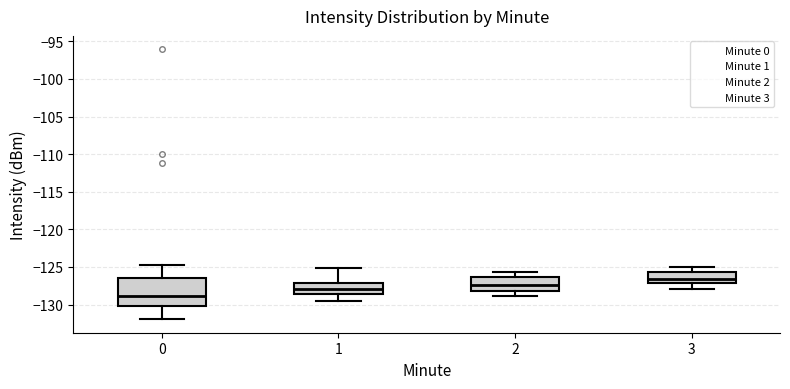

Reading left to right, transcribe this box plot: for each box, give where its median line is, the range the box spans, and where its two whiskers end, as read against the y-axis. The values are not printed on the chart, so give them approximately, as read against the axis.

0: median -129.0, box -130.0 to -126.5, whiskers -132.0 to -124.5
1: median -128.0, box -128.5 to -127.0, whiskers -129.5 to -125.0
2: median -127.5, box -128.0 to -126.5, whiskers -129.0 to -125.5
3: median -126.5, box -127.0 to -125.5, whiskers -128.0 to -125.0